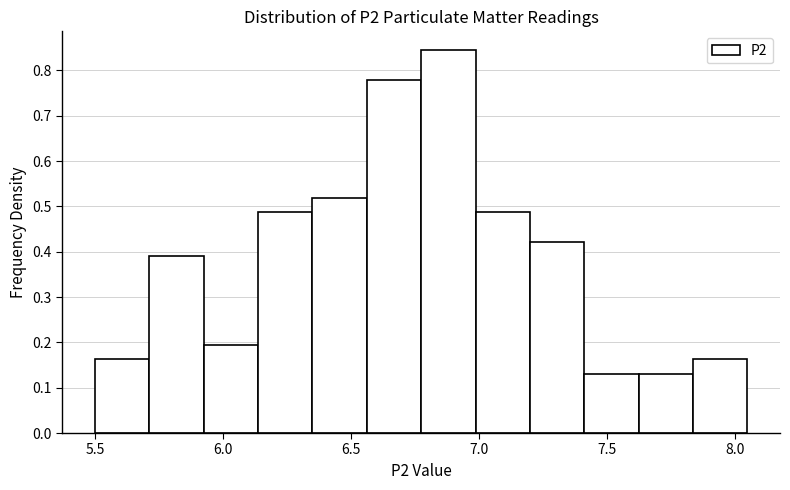

Over which range of the x-axis is the bar tallest?

6.80 to 7.00